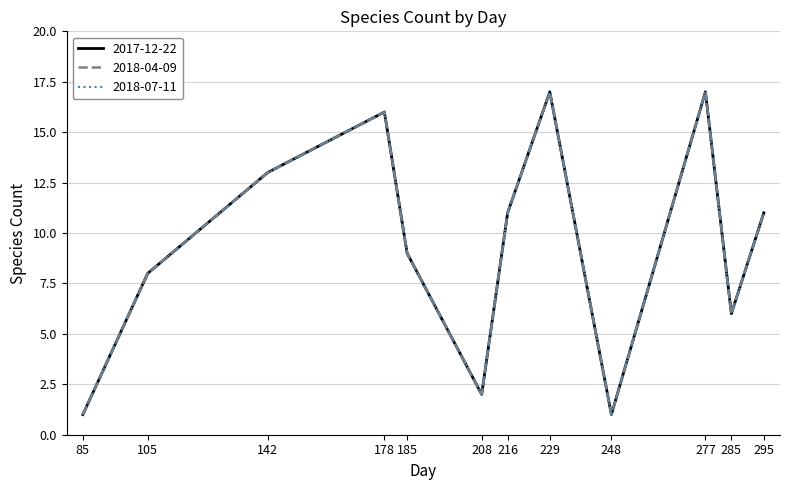

Which has a higher value, 85 or 216?

216